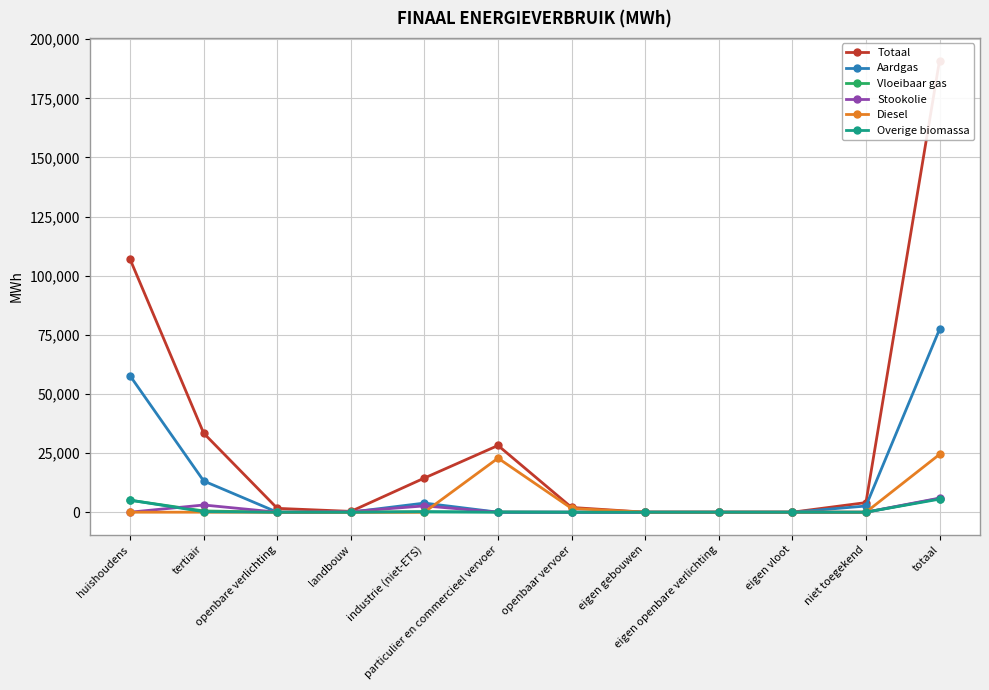

True or false: Aardgas and Stookolie cross at least once.

True